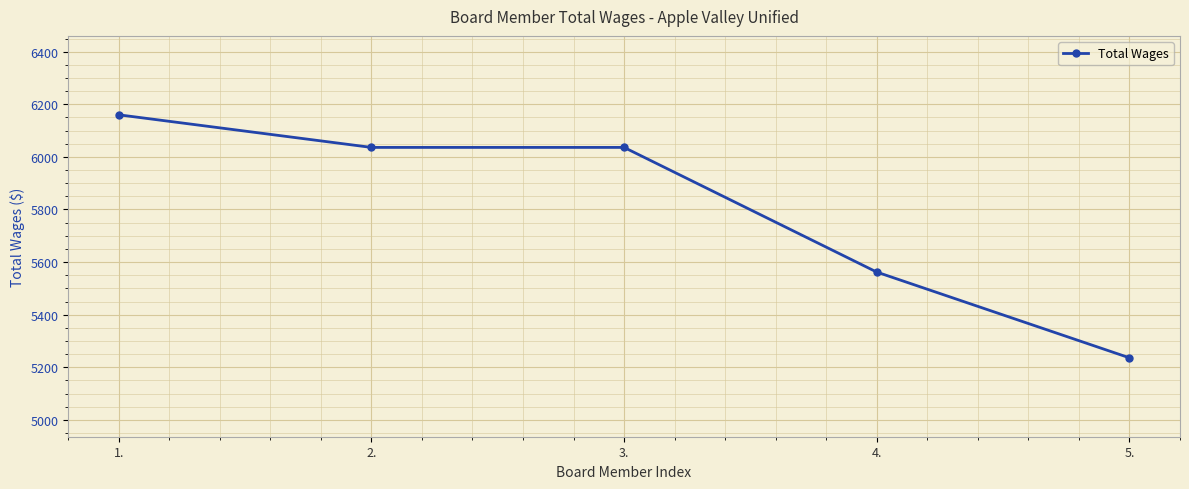

Approximately how many times larger is the value at 2. compared to 5.?

1.2